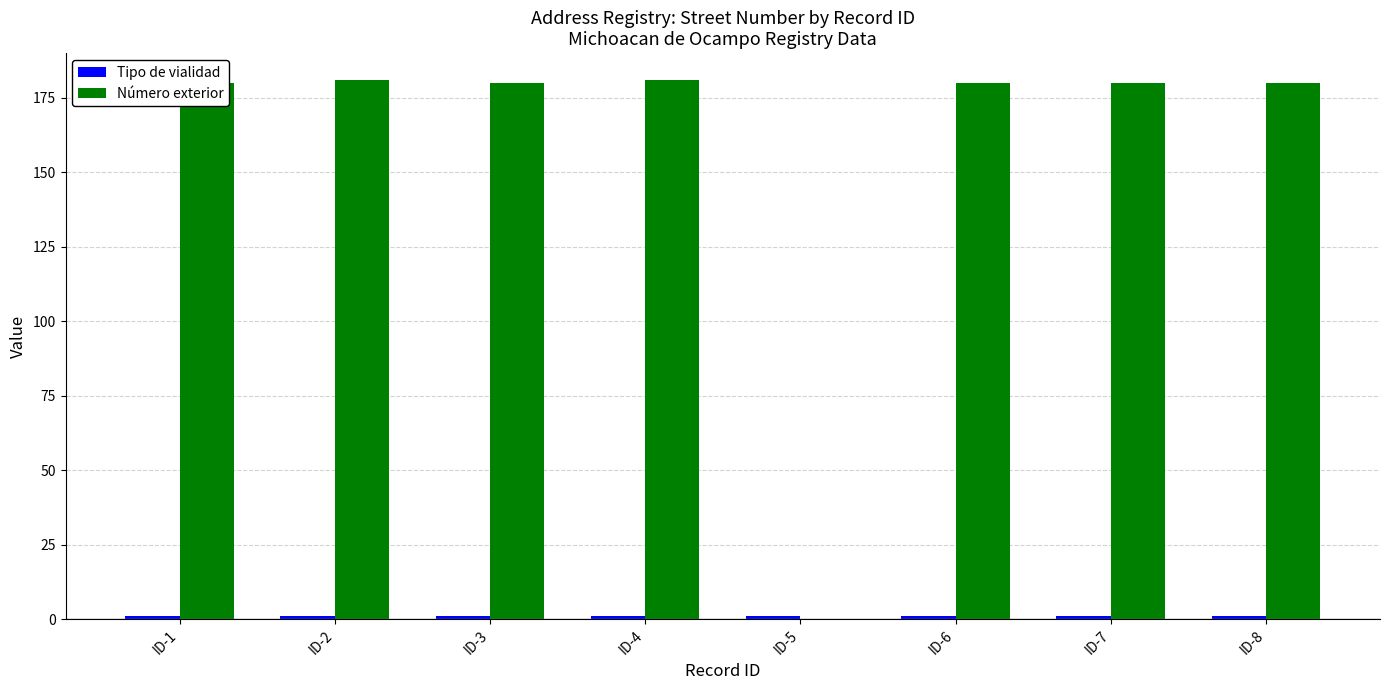

The value of Número exterior at ID-3 is 250. True or false?

False